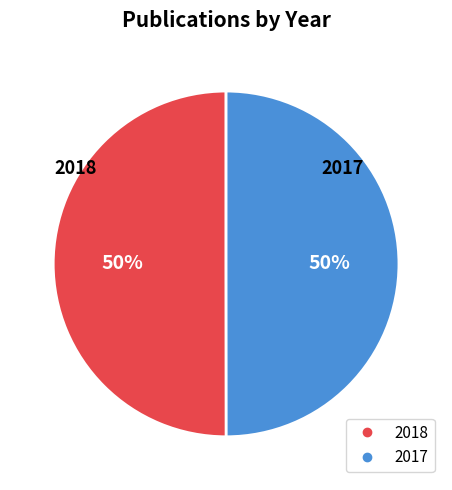

What is the ratio of the value at 2017 to the value at 2018?

1.0